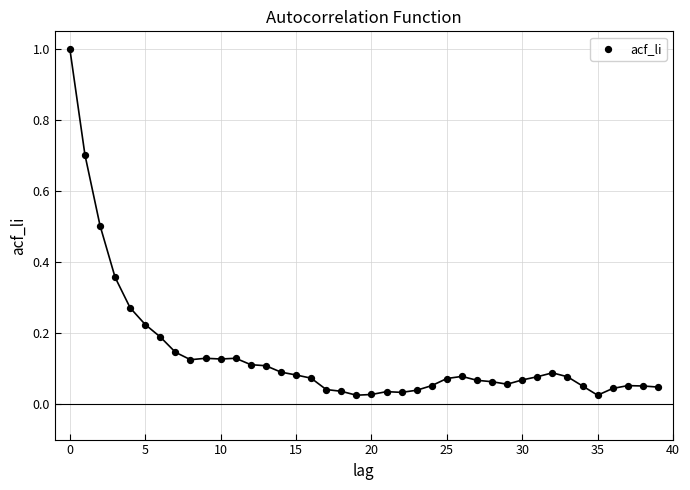

What is the range of Y values (max minus min)?

1.0